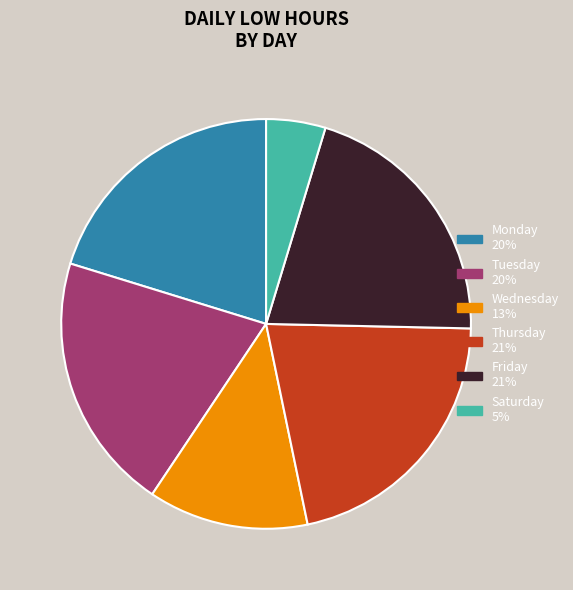

Is there any slice that represents more than half of the pie?

No